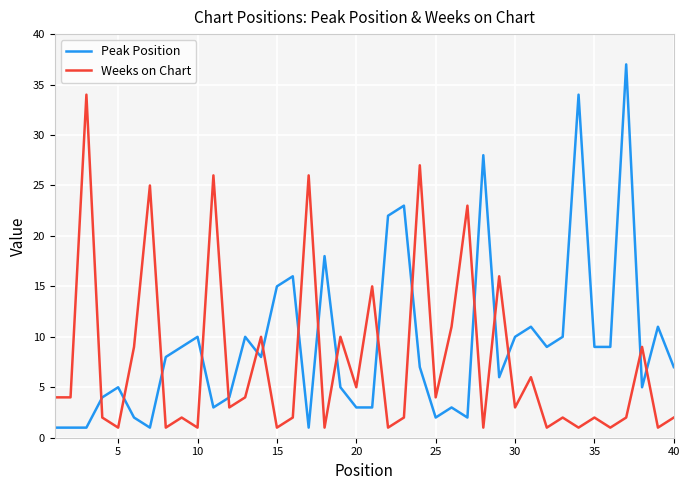

What is the difference between the maximum and minimum values in the Peak Position series?

36